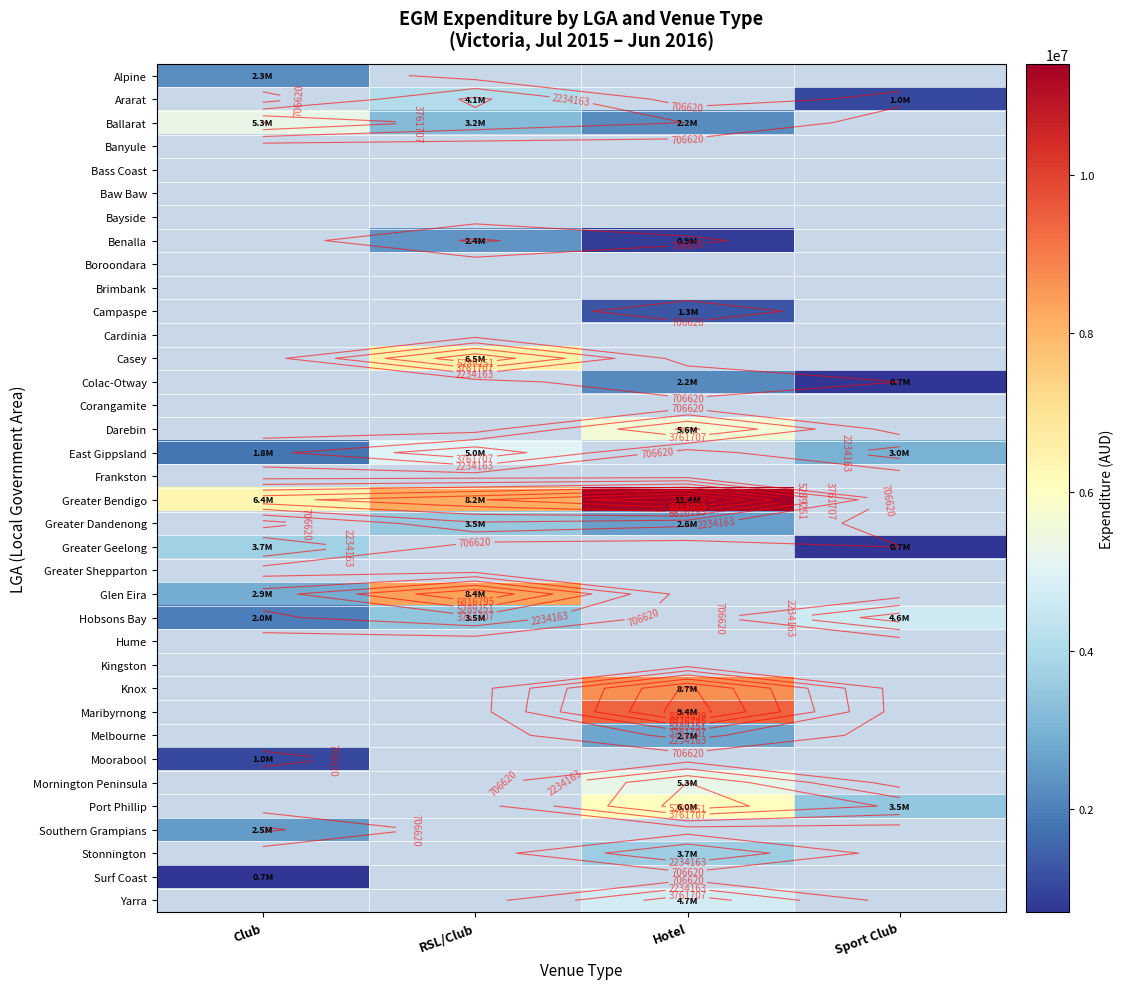

What is the difference between the highest and lowest values at Club?

5663246.1